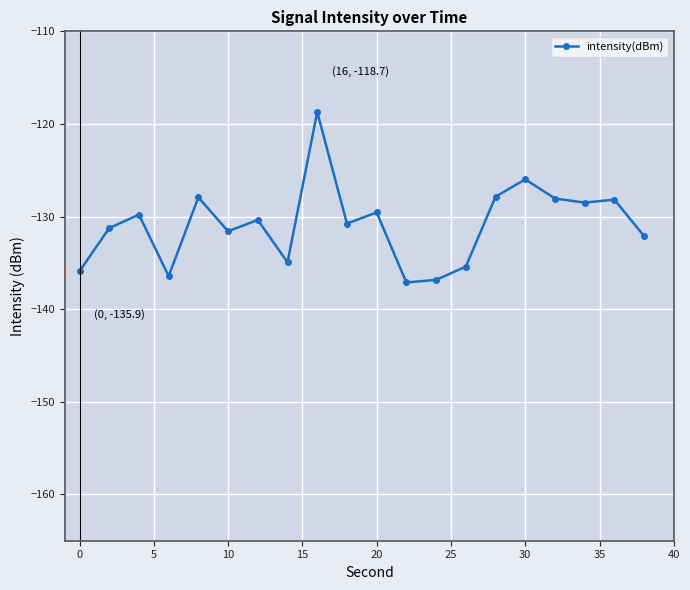

What is the value of the 14th point from the left?

-135.4